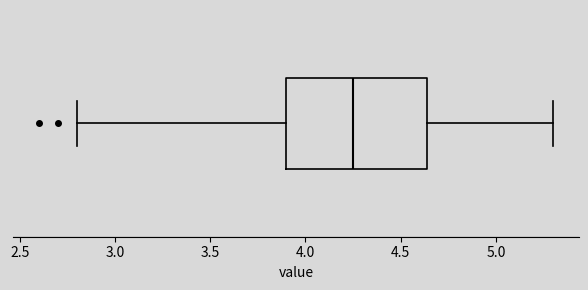

Where is the right edge of the box on the x-axis? The values are not printed on the chart, so give them approximately, as read against the axis.

4.65